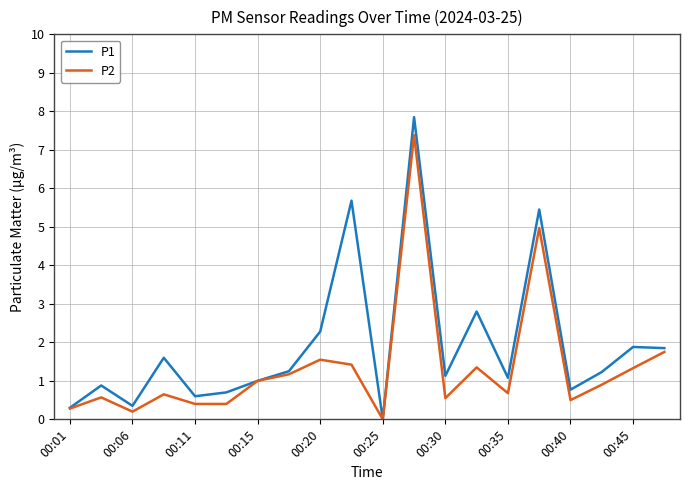

List the series in order of their peak value, lowest first.

P2, P1